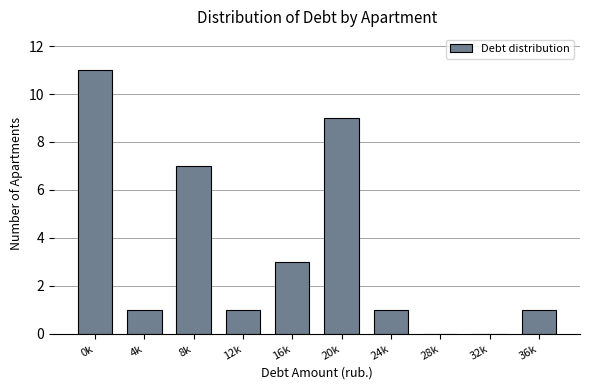

Reading left to right, extract all data points from this chart.

0k=11	4k=1	8k=7	12k=1	16k=3	20k=9	24k=1	28k=0	32k=0	36k=1